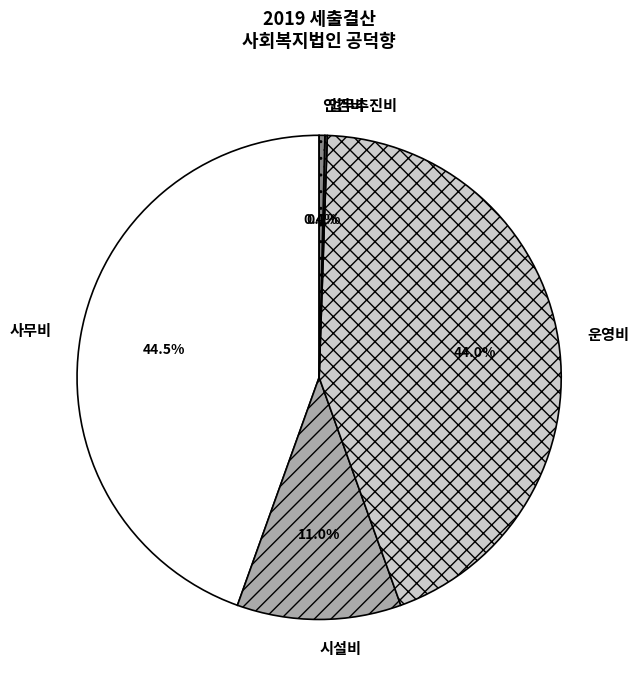

Is there a majority slice in this chart?

No